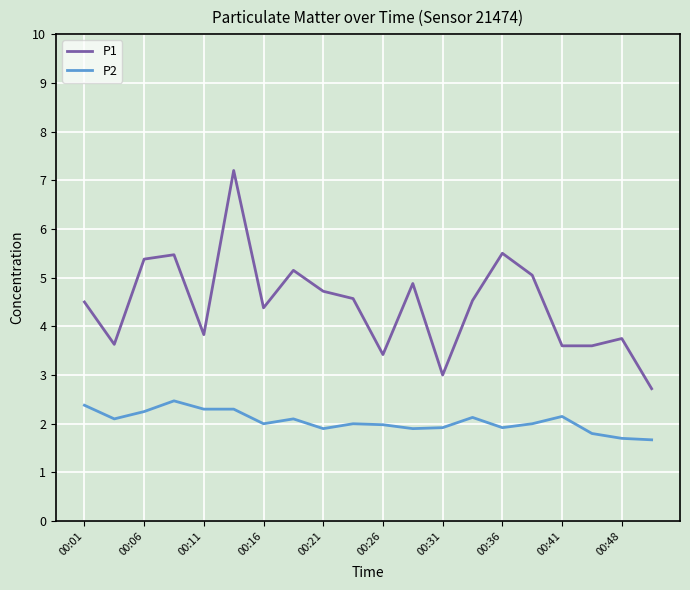

What is the maximum value for P1?

7.2